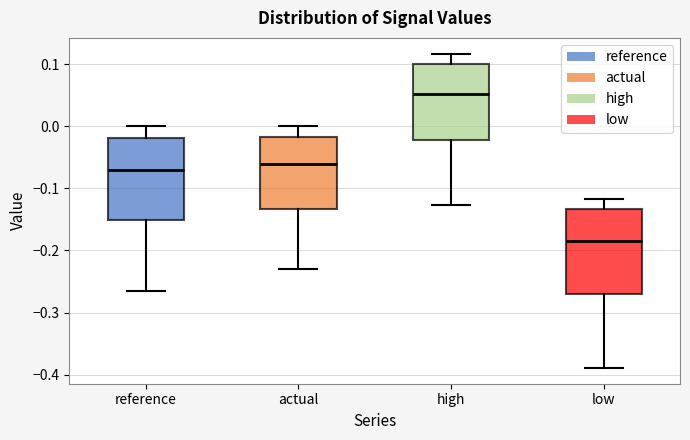

Which box's median line is the lowest?

low